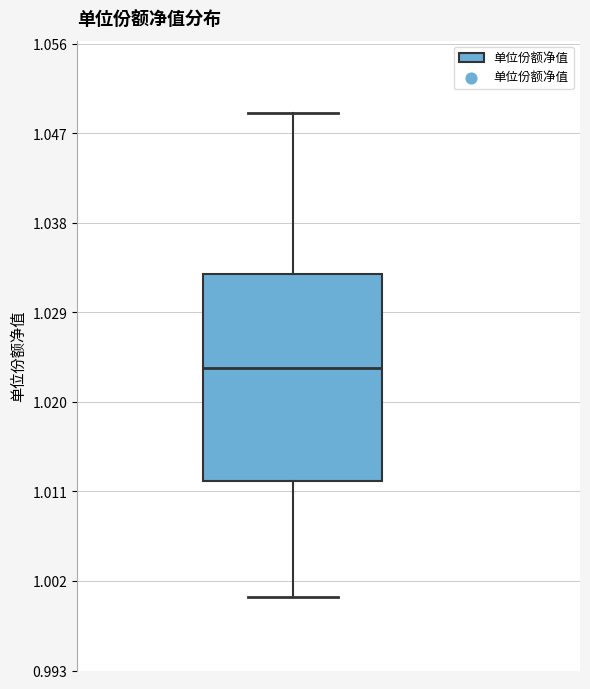

Where is the upper edge of the box on the y-axis? The values are not printed on the chart, so give them approximately, as read against the axis.

1.033